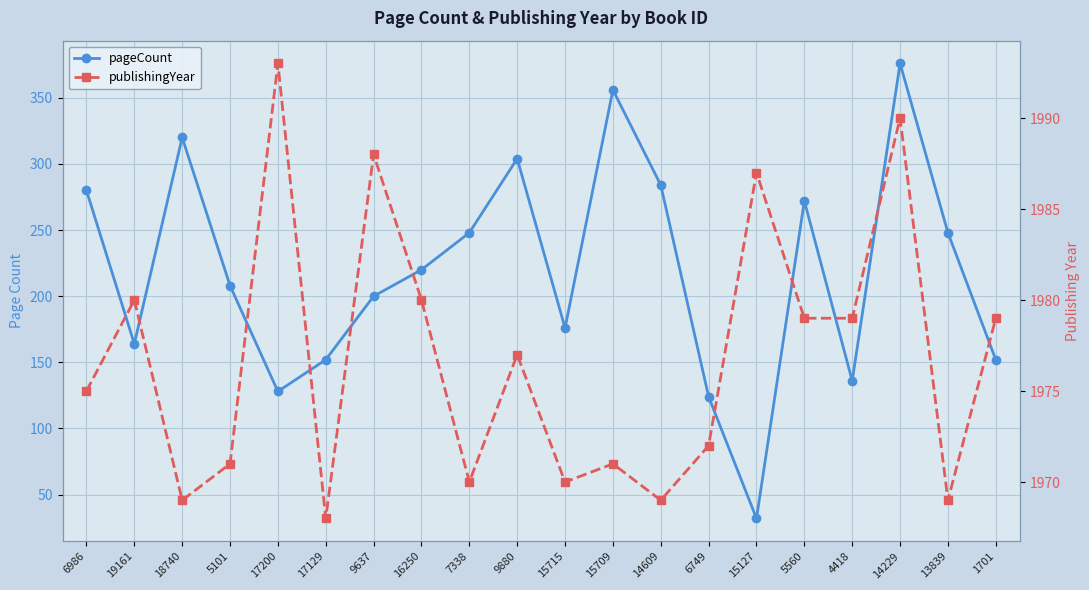

What is the total value across all series at 17129?

2120